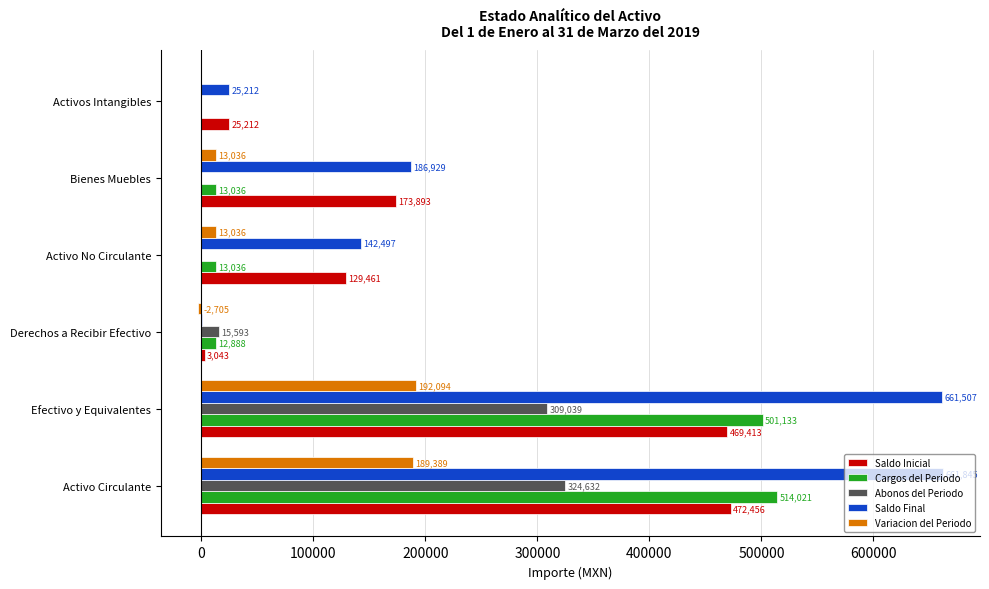

Between Activo No Circulante and Activos Intangibles, which series saw the biggest shift?

Saldo Final